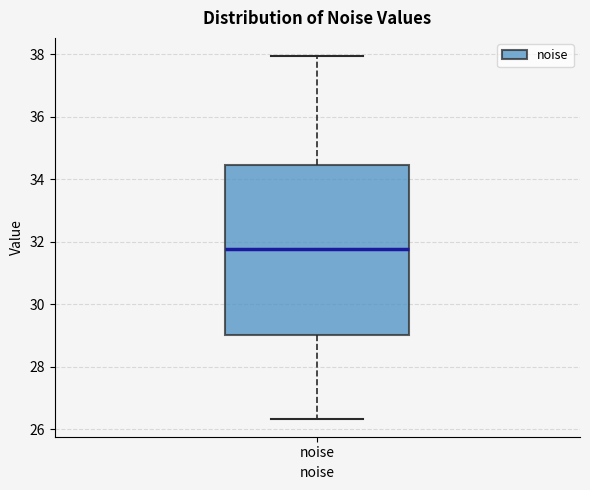

Transcribe this box plot: give where the median line is, the range the box spans, and where the two whiskers end, as read against the y-axis. The values are not printed on the chart, so give them approximately, as read against the axis.

median 31.8, box 29.0 to 34.4, whiskers 26.4 to 38.0